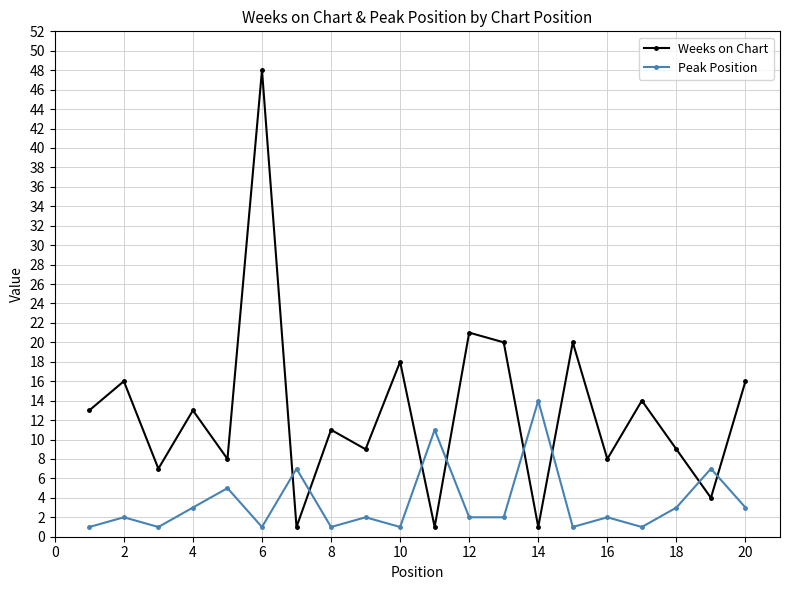

Which series ends up on top after the final intersection of Peak Position and Weeks on Chart?

Weeks on Chart